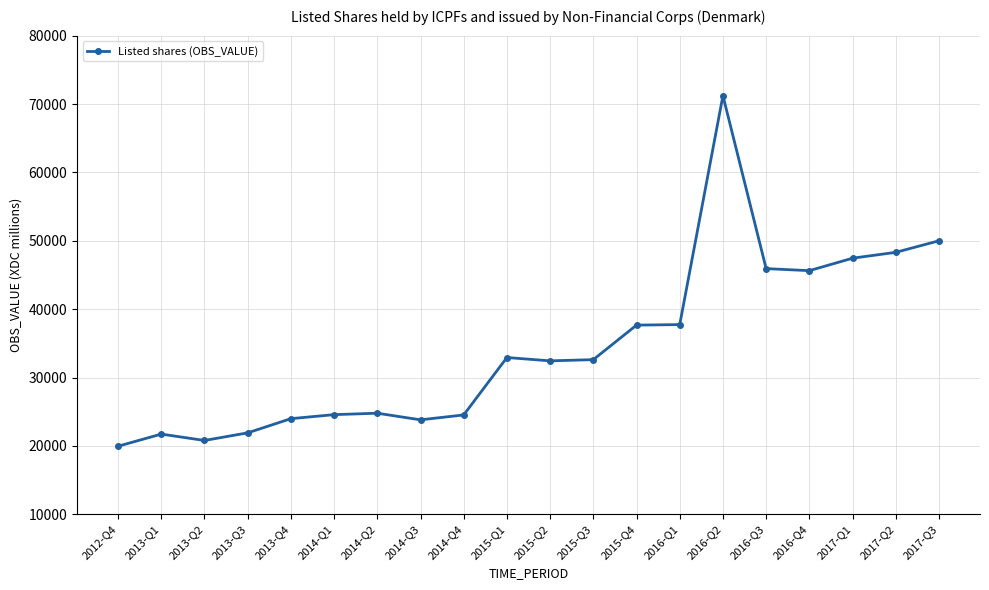

What is the change in value from 2012-Q4 to 2016-Q4?

+25676